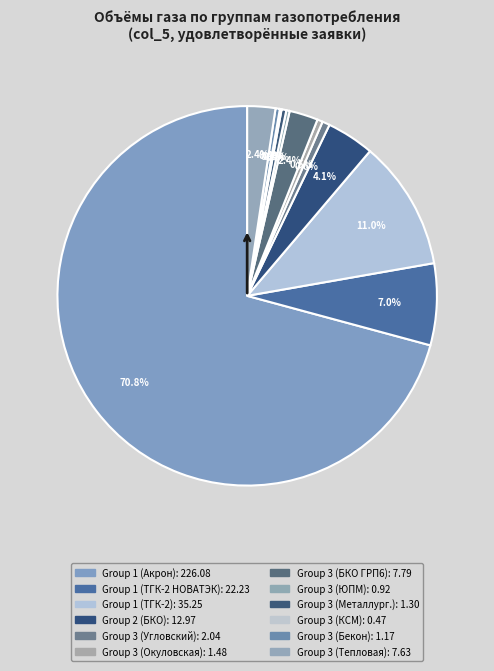

Is there any slice that represents more than half of the pie?

Yes